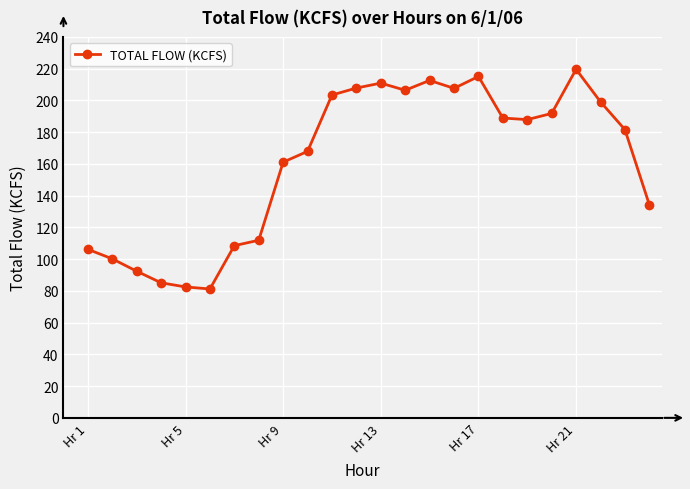

How many interior local peaks (higher than both neighbors) does the data have?

4